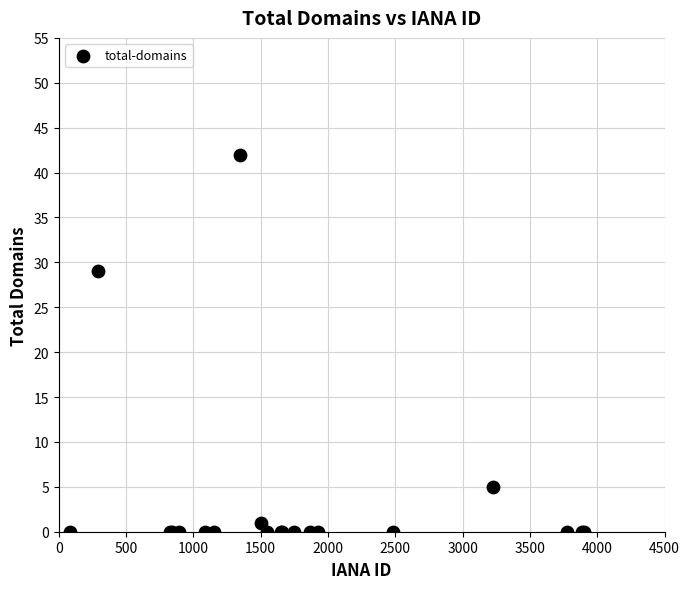

What Y value in the scatter plot is closest to 21?

29